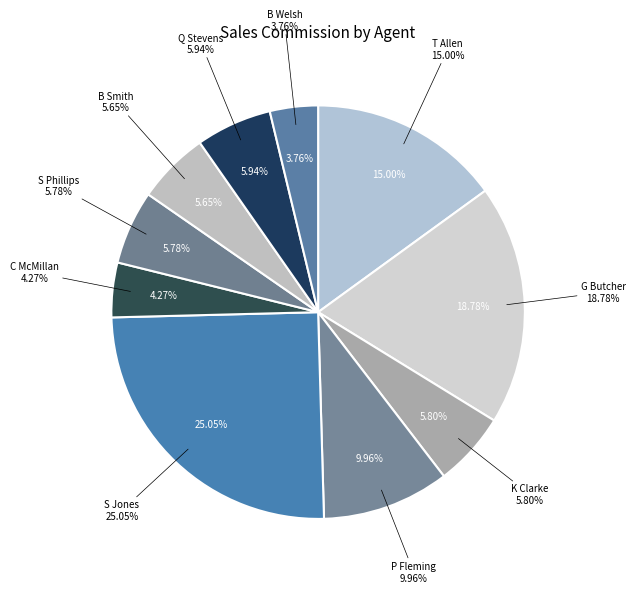

True or false: S Phillips accounts for 1% of the total.

False